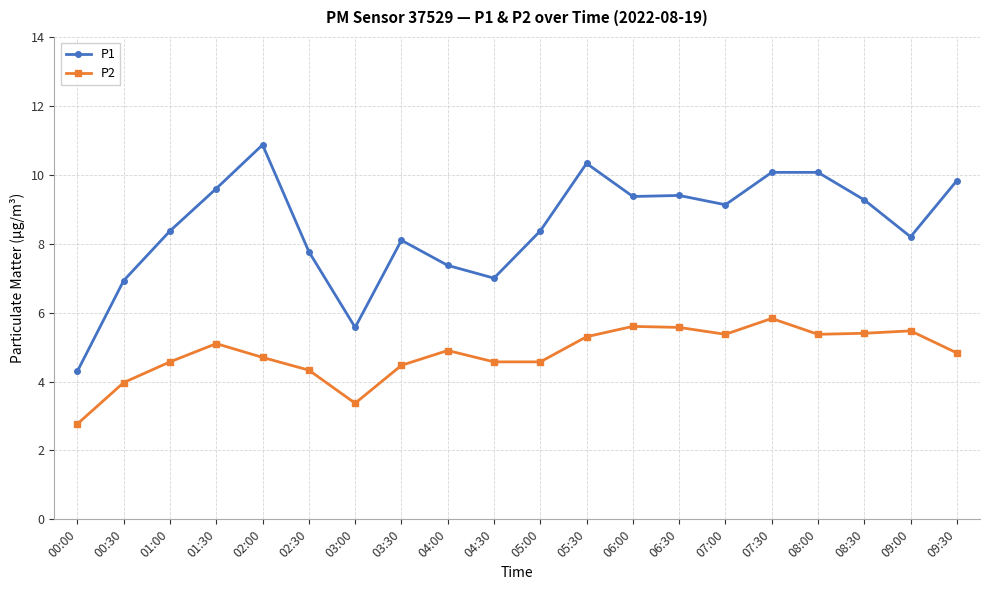

True or false: P2 and P1 intersect in this chart.

False